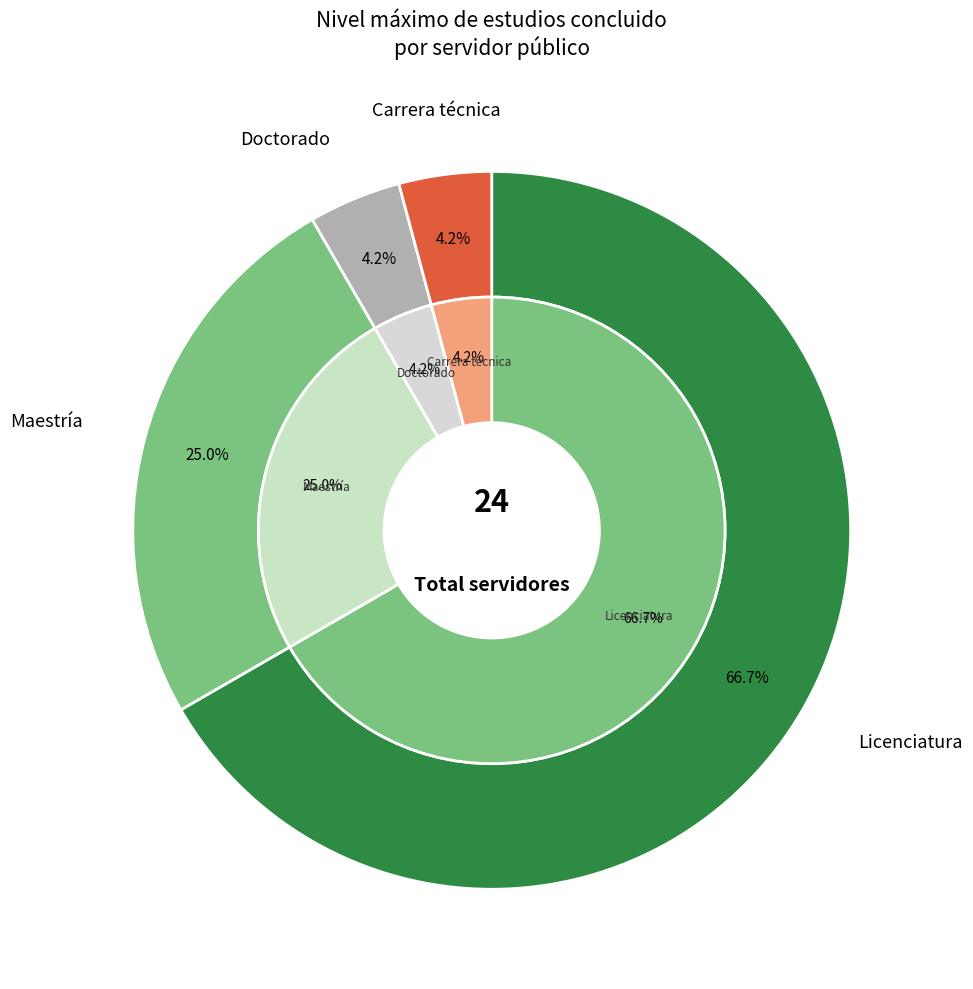

Is the sum of Doctorado and Carrera técnica greater than half?

No